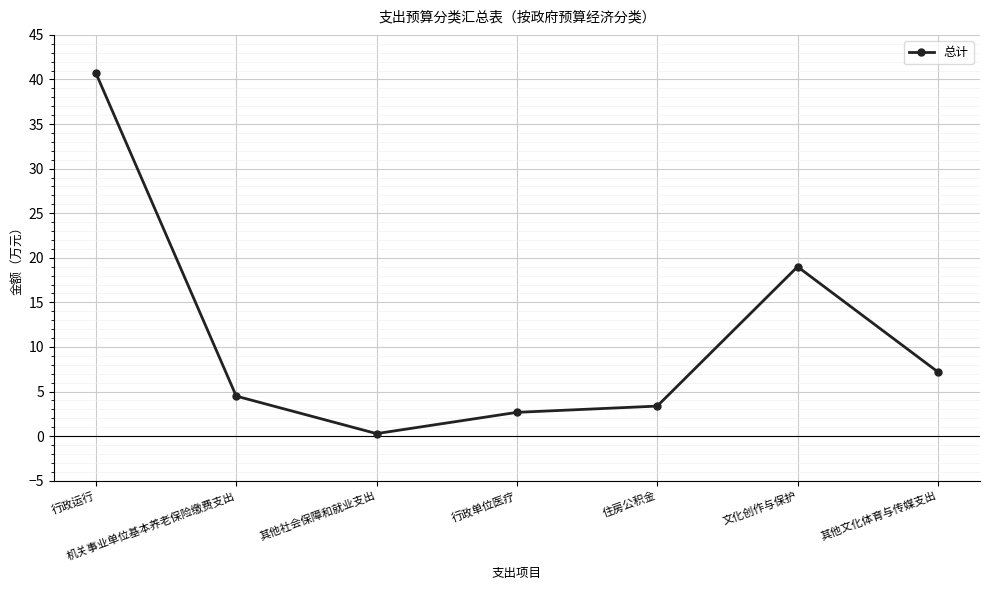

Read the value at 其他文化体育与传媒支出.

7.2